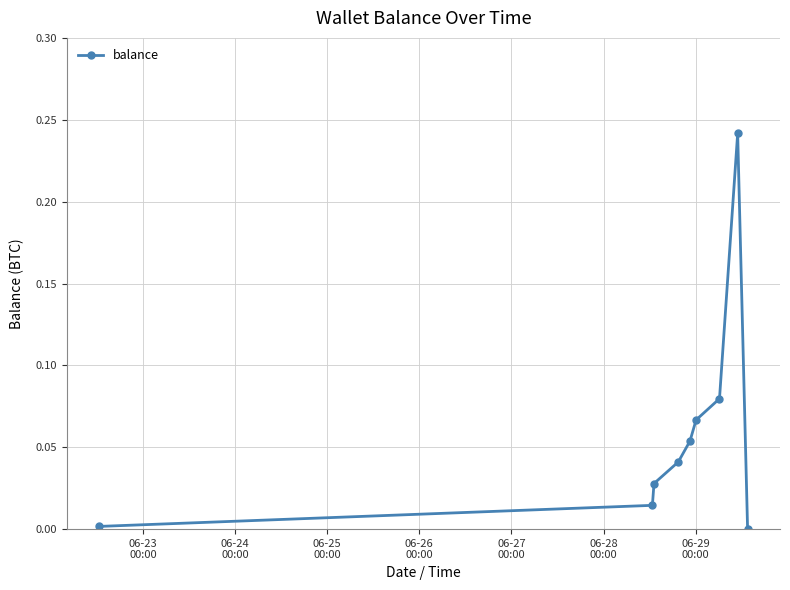

Does the chart display data point markers on the line(s)?

Yes